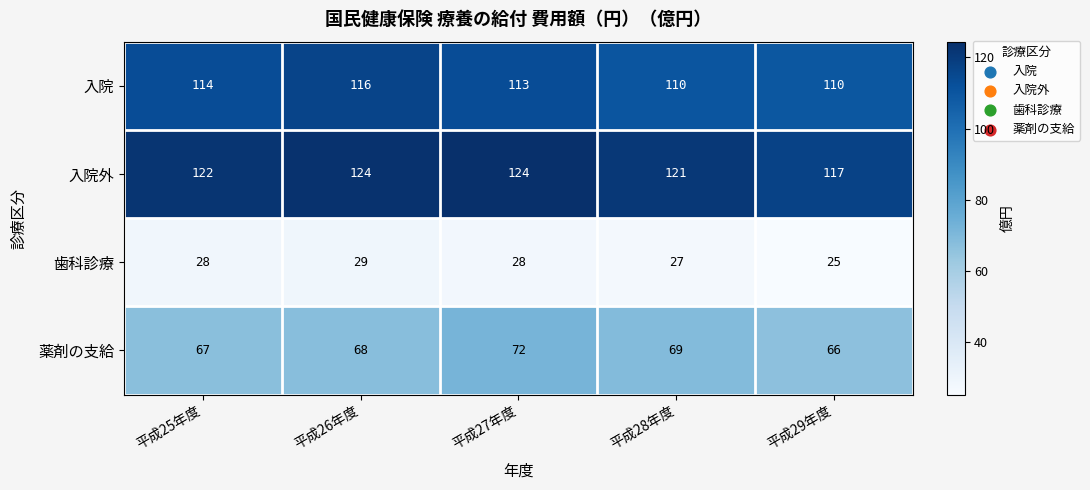

What is the greatest value displayed?

124